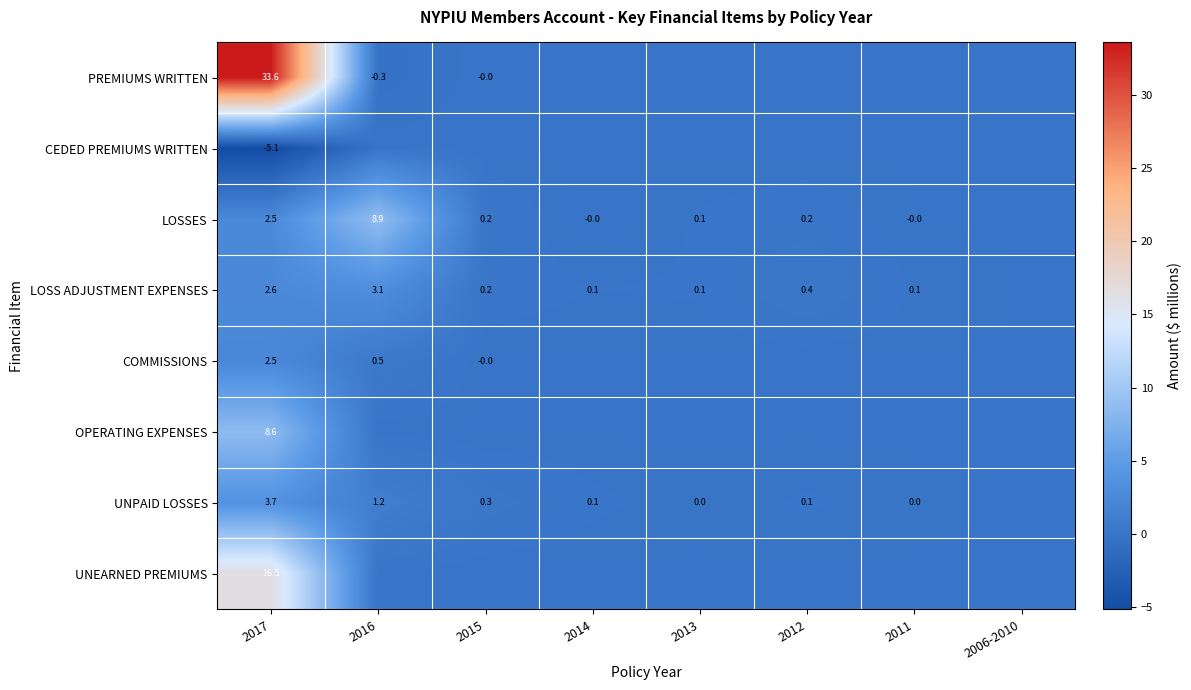

Is the value of OPERATING EXPENSES at 2015 greater than the value of COMMISSIONS at 2012?

No